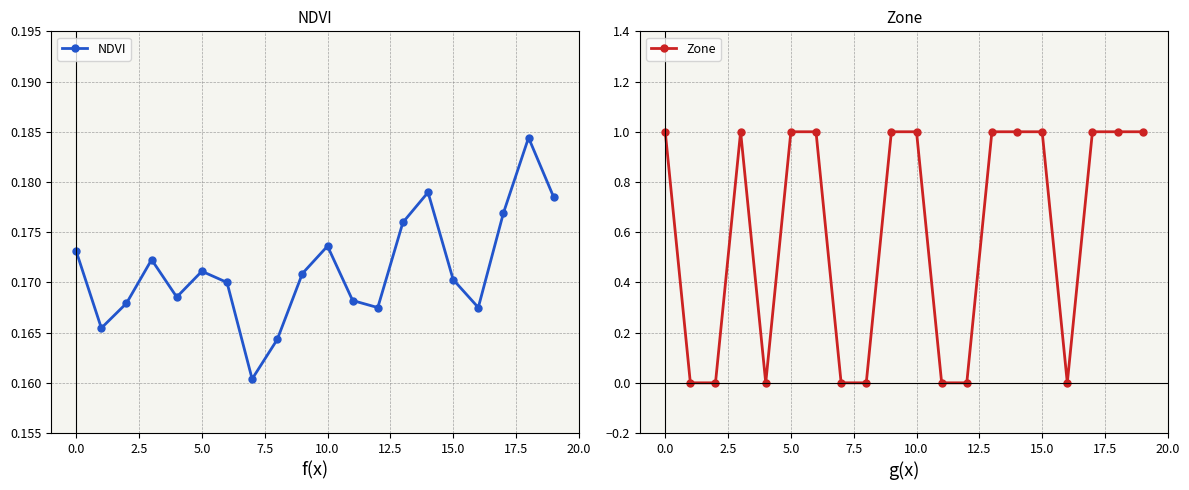

True or false: NDVI has more than 1 points higher than both neighbors.

True